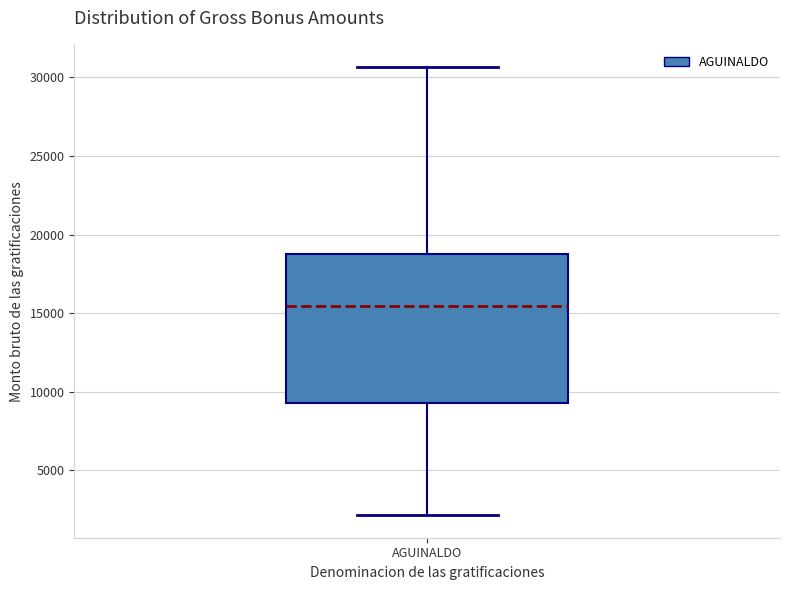

Transcribe this box plot: give where the median line is, the range the box spans, and where the two whiskers end, as read against the y-axis. The values are not printed on the chart, so give them approximately, as read against the axis.

median 15500, box 9500 to 19000, whiskers 2000 to 30500